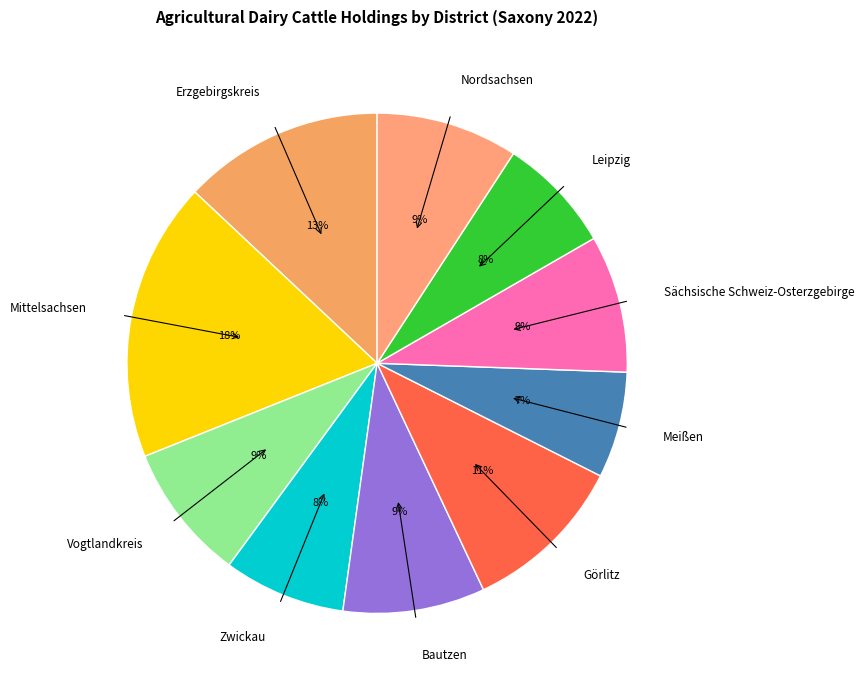

Which slice is the largest?

Mittelsachsen